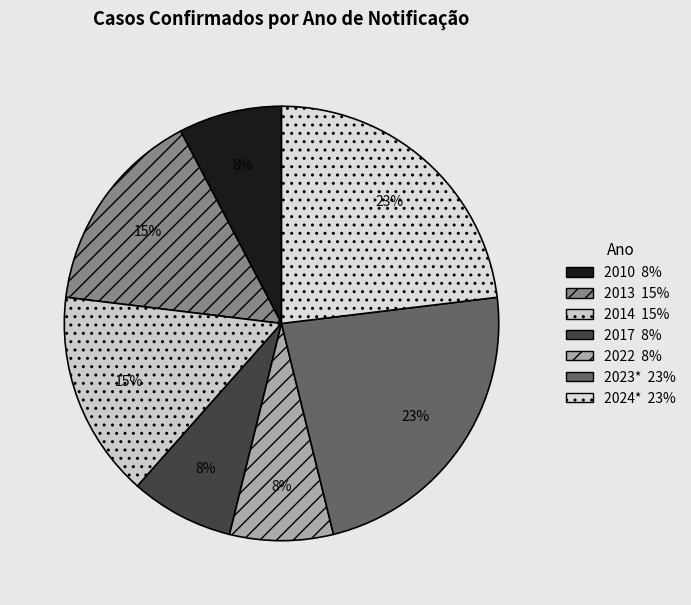

What is the change in value from 2010 to 2014?

+1